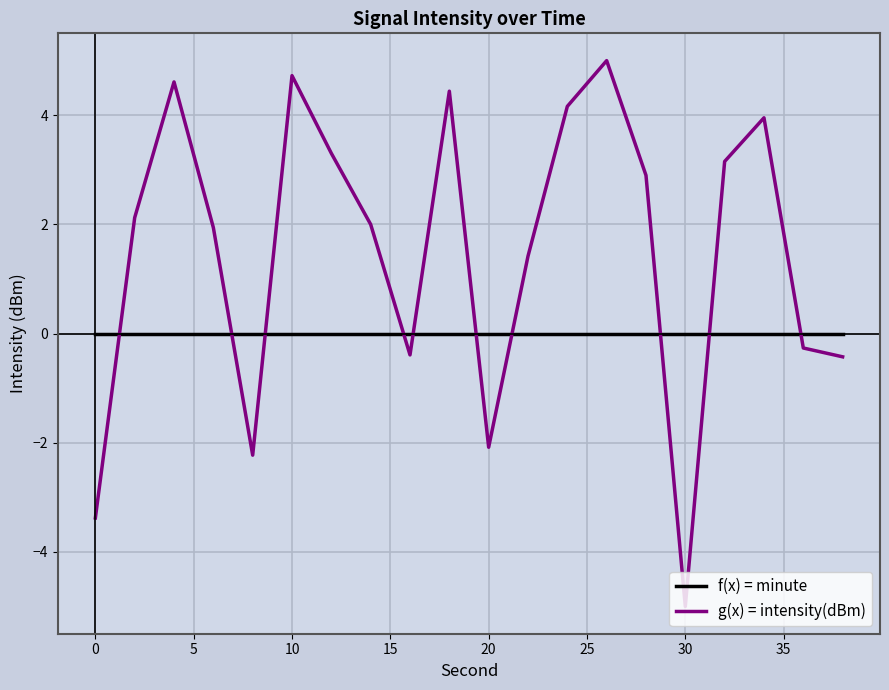

Which series has the widest spread of values?

g(x) = intensity(dBm)